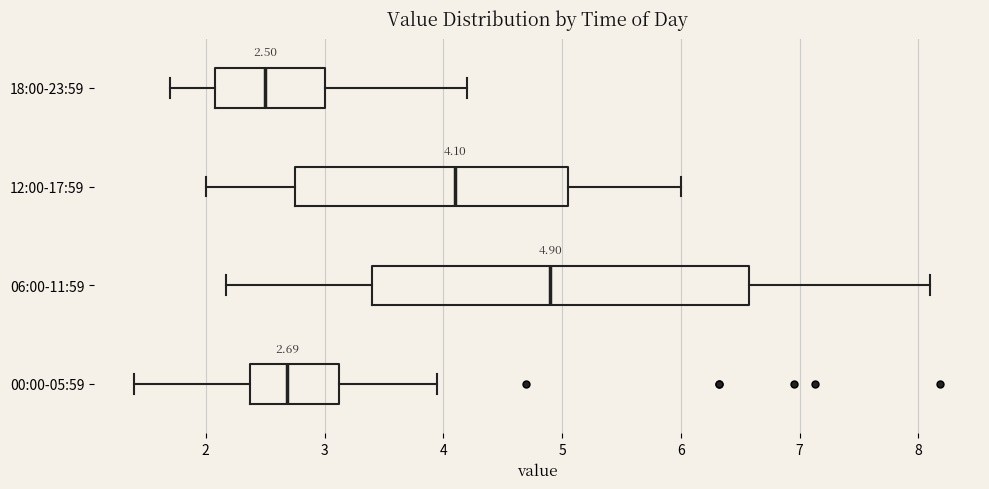

Which box has the furthest to the left median line?

18:00-23:59